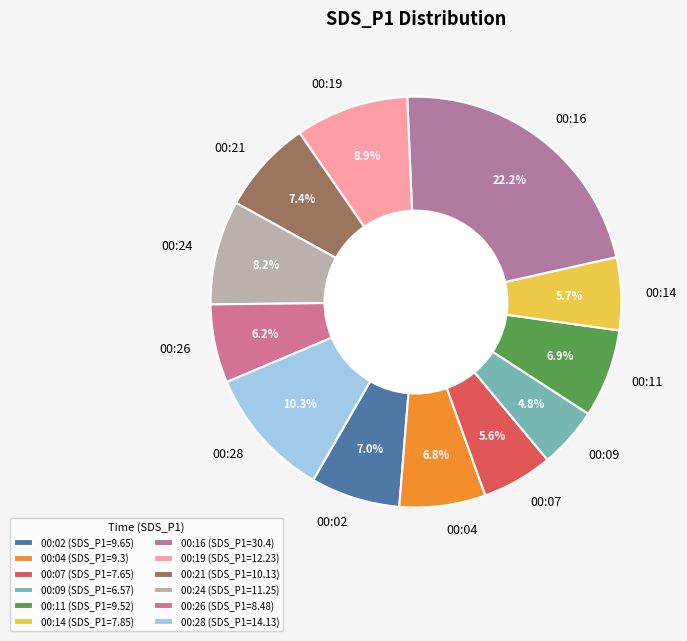

Between 00:02 and 00:07, which is larger?

00:02